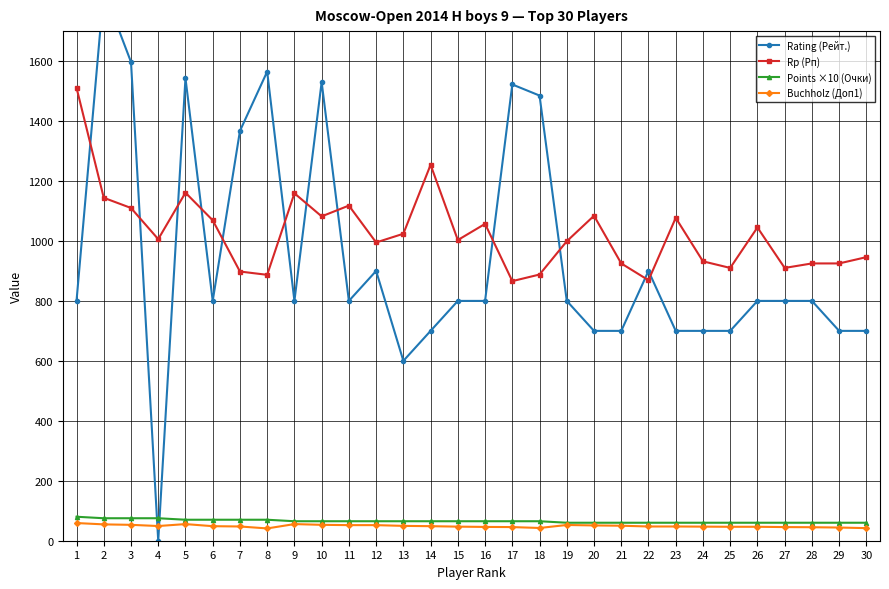

List the series in order of their peak value, lowest first.

Buchholz (Доп1), Points ×10 (Очки), Rp (Рп), Rating (Рейт.)